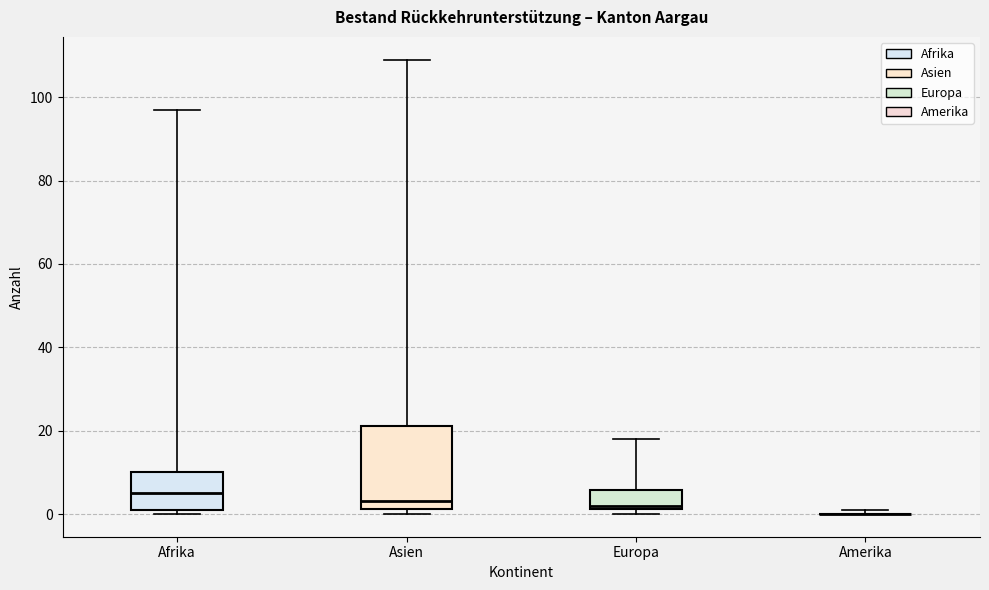

Reading left to right, read every box against the y-axis: the position of its median line, the range the box covers, and the ends of its whiskers. The values are not printed on the chart, so give them approximately, as read against the axis.

Afrika: median 6, box 2 to 10, whiskers 0 to 98
Asien: median 4, box 2 to 22, whiskers 0 to 110
Europa: median 2 (just above the box's lower edge), box 2 to 6, whiskers 0 to 18
Amerika: box collapsed to a line at 0, whiskers 0 to 2